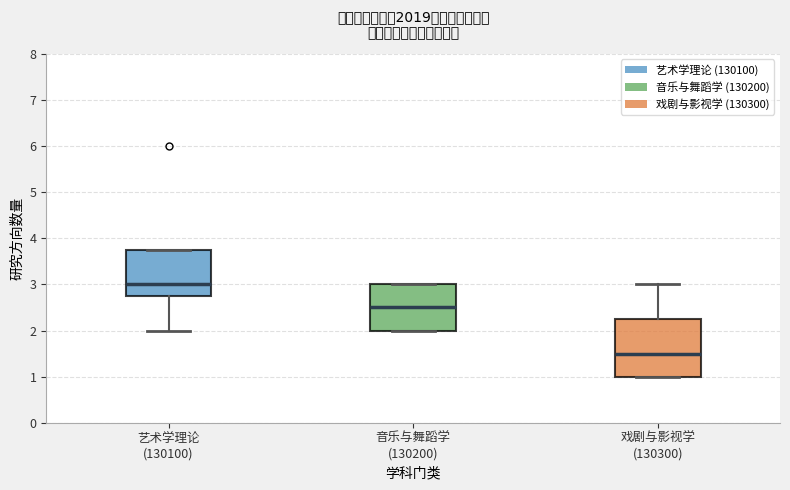

Reading left to right, read every box against the y-axis: the position of its median line, the range the box covers, and the ends of its whiskers. The values are not printed on the chart, so give them approximately, as read against the axis.

艺术学理论 (130100): median 3.0, box 2.8 to 3.8, whiskers 2.0 to 3.8
音乐与舞蹈学 (130200): median 2.5, box 2.0 to 3.0, whiskers 2.0 to 3.0
戏剧与影视学 (130300): median 1.5, box 1.0 to 2.3, whiskers 1.0 to 3.0